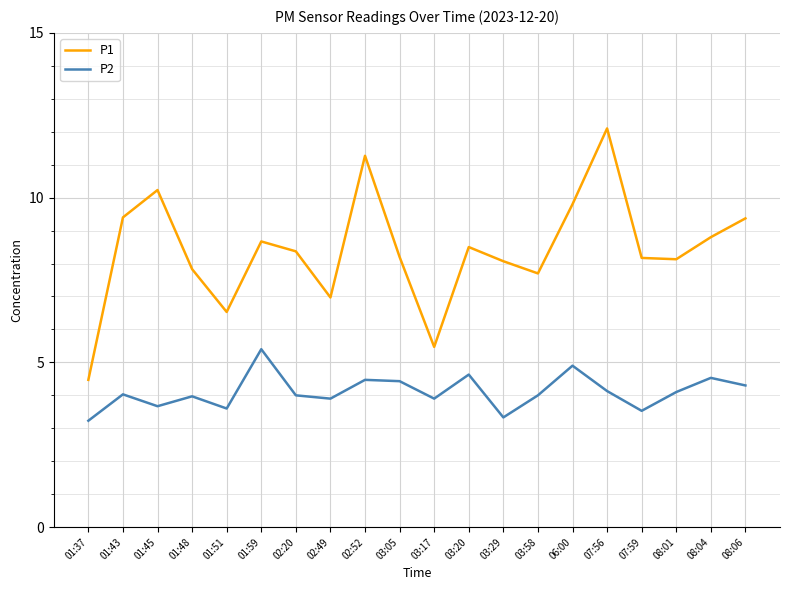

Which series has the largest range (max minus min)?

P1